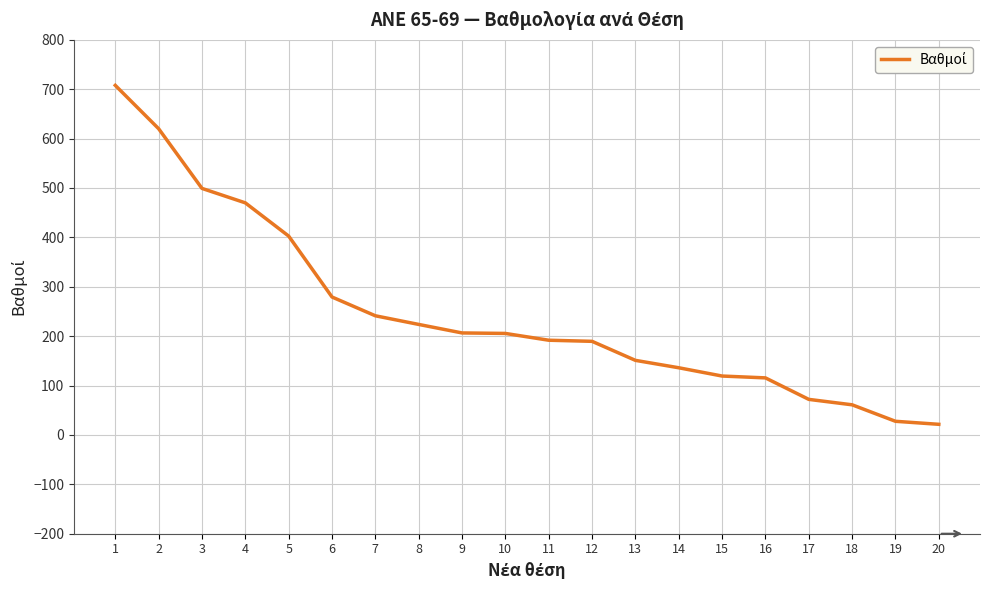

The chart shows a value of 21.5 at 20. True or false?

True